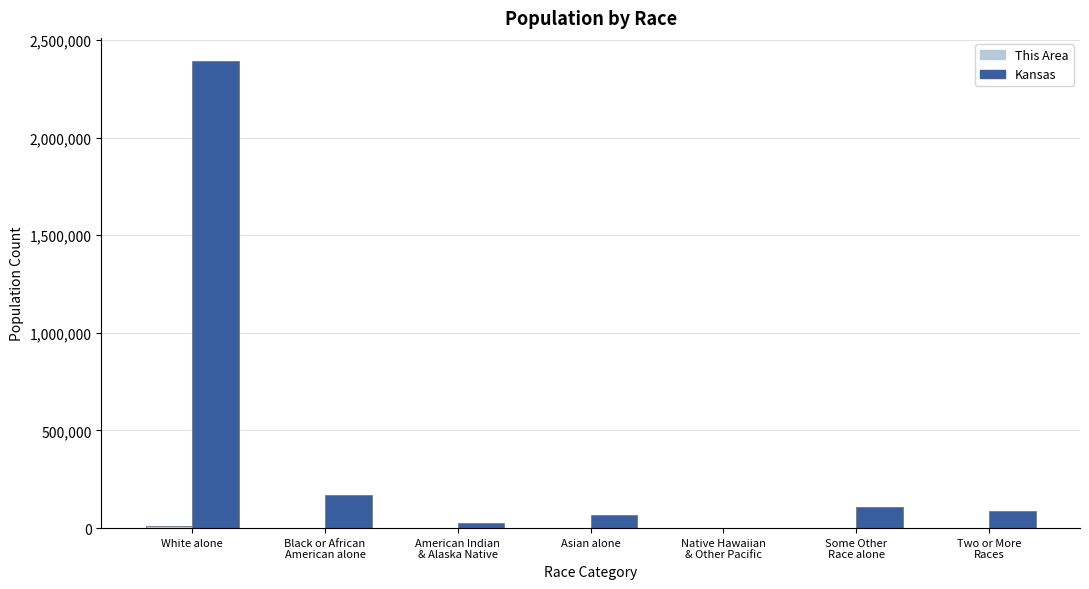

Which category has the highest value across all series?

White alone